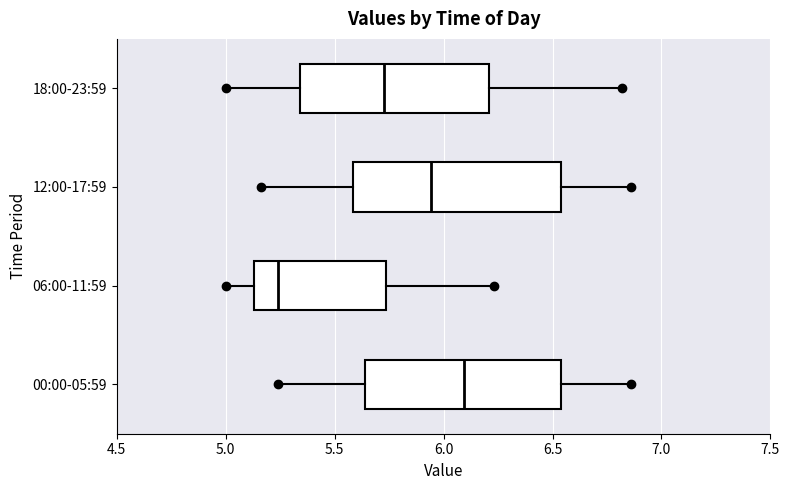

Which box's median line is the furthest to the right?

00:00-05:59